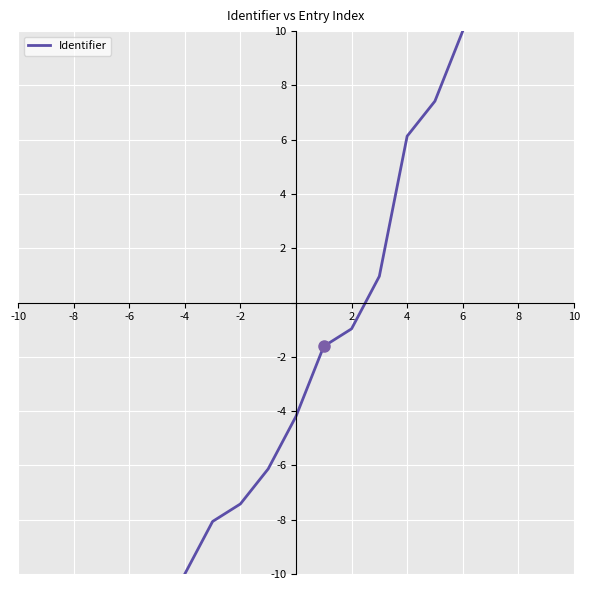

What is the minimum value shown in the chart?

-10.0